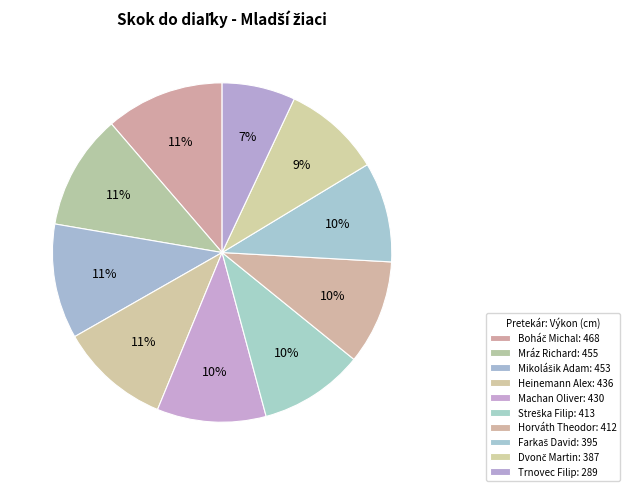

To the nearest percent, what portion does Dvonč Martin represent?

9%